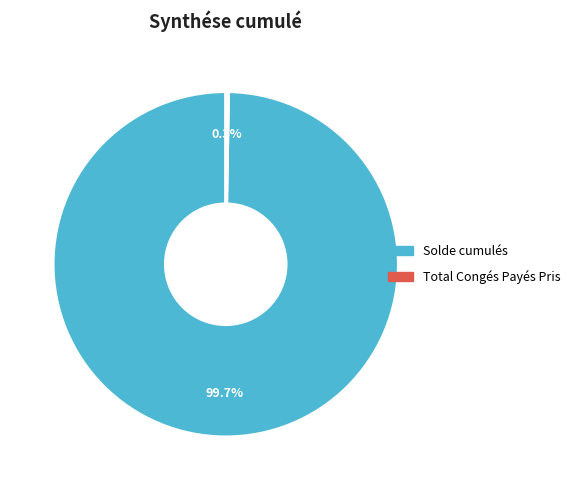

Which slice is the largest?

Solde cumulés